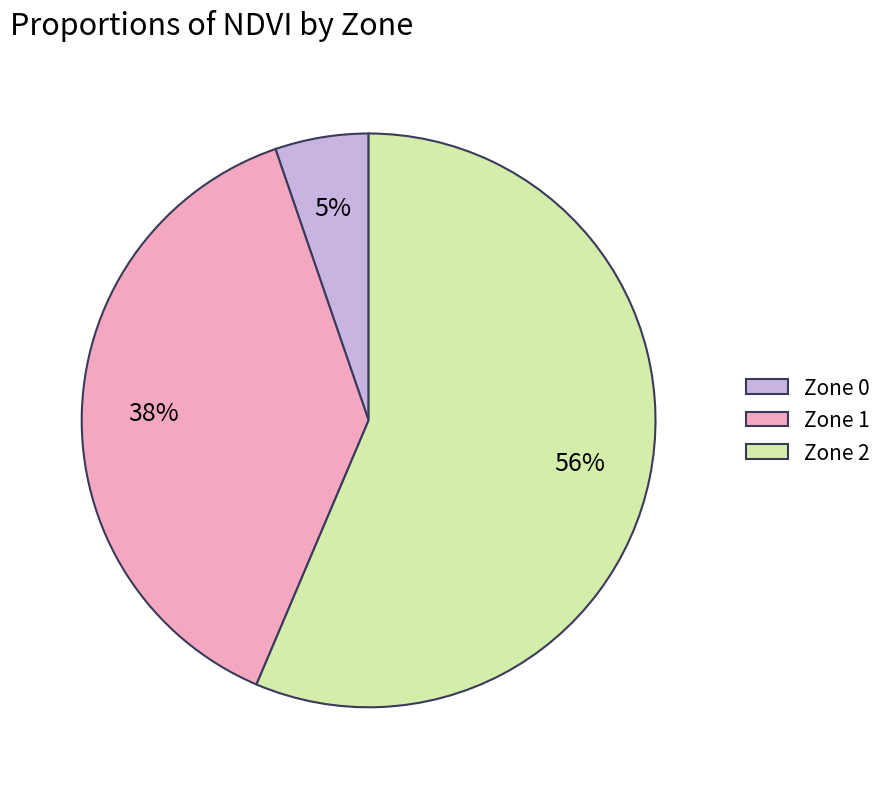

To the nearest percent, what percentage of the pie is Zone 1?

38%